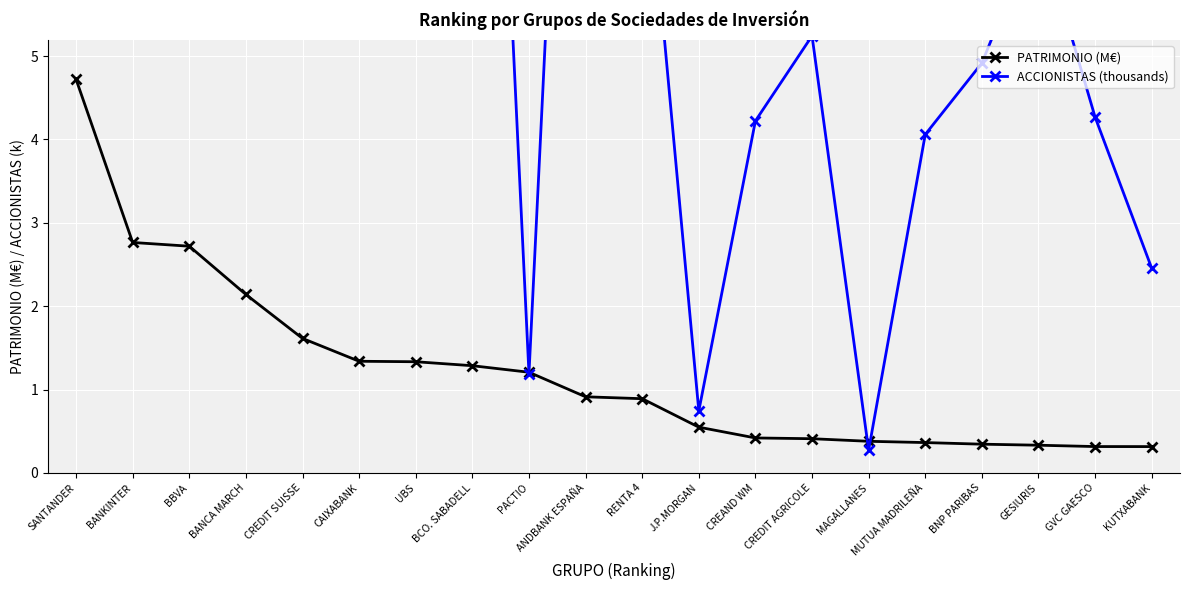

What is the difference between the second highest and second lowest values in the ACCIONISTAS (thousands) series?

44.8